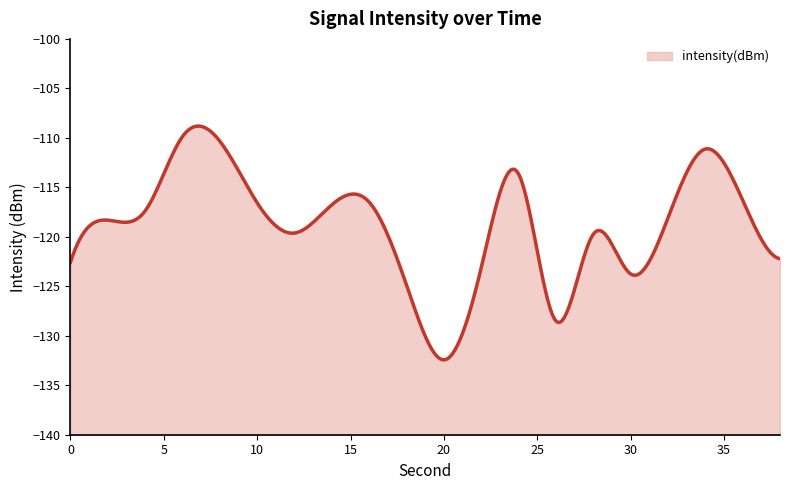

List the labels in order of value, smallest first.

20, 26, 18, 30, 22, 0, 38, 28, 12, 2, 32, 4, 14, 10, 16, 36, 24, 34, 8, 6